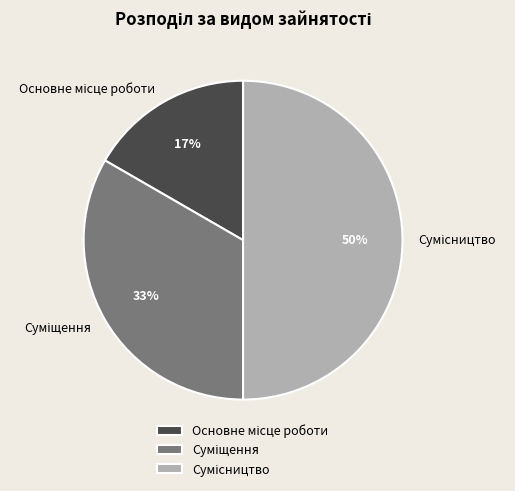

To the nearest percent, what is the average slice percentage?

33%